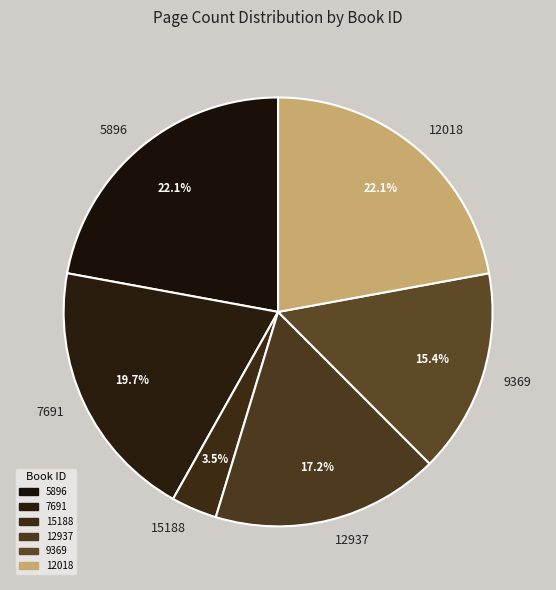

Does 12018 represent more than half of the total?

No